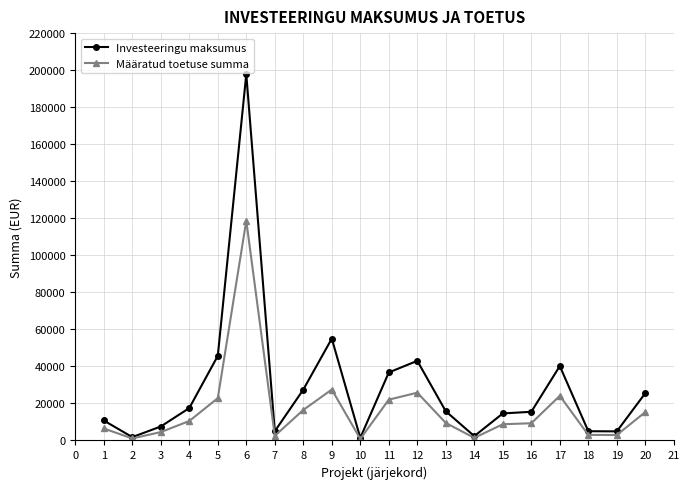

At which category is the sum across all series the highest?

6